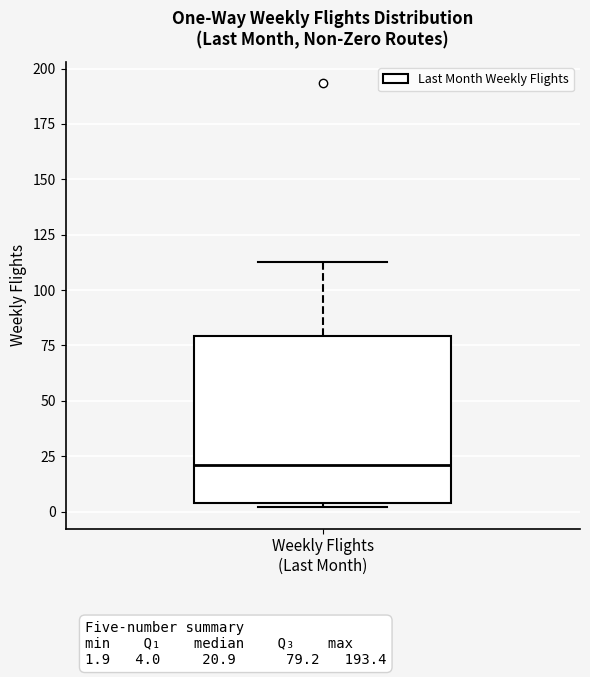

Where is the lower edge of the box for Weekly Flights (Last Month) on the y-axis? The values are not printed on the chart, so give them approximately, as read against the axis.

5